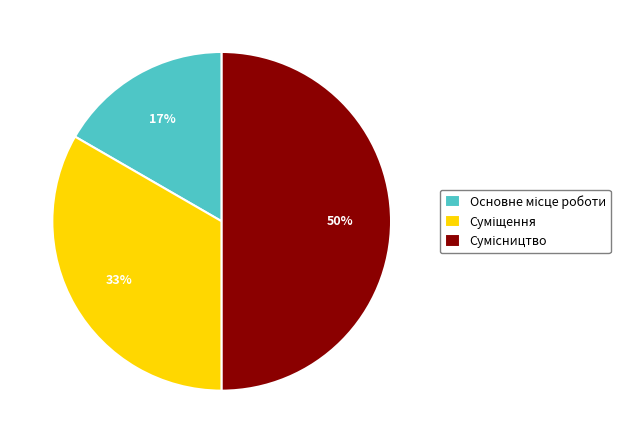

To the nearest percent, what is the average slice percentage?

33%